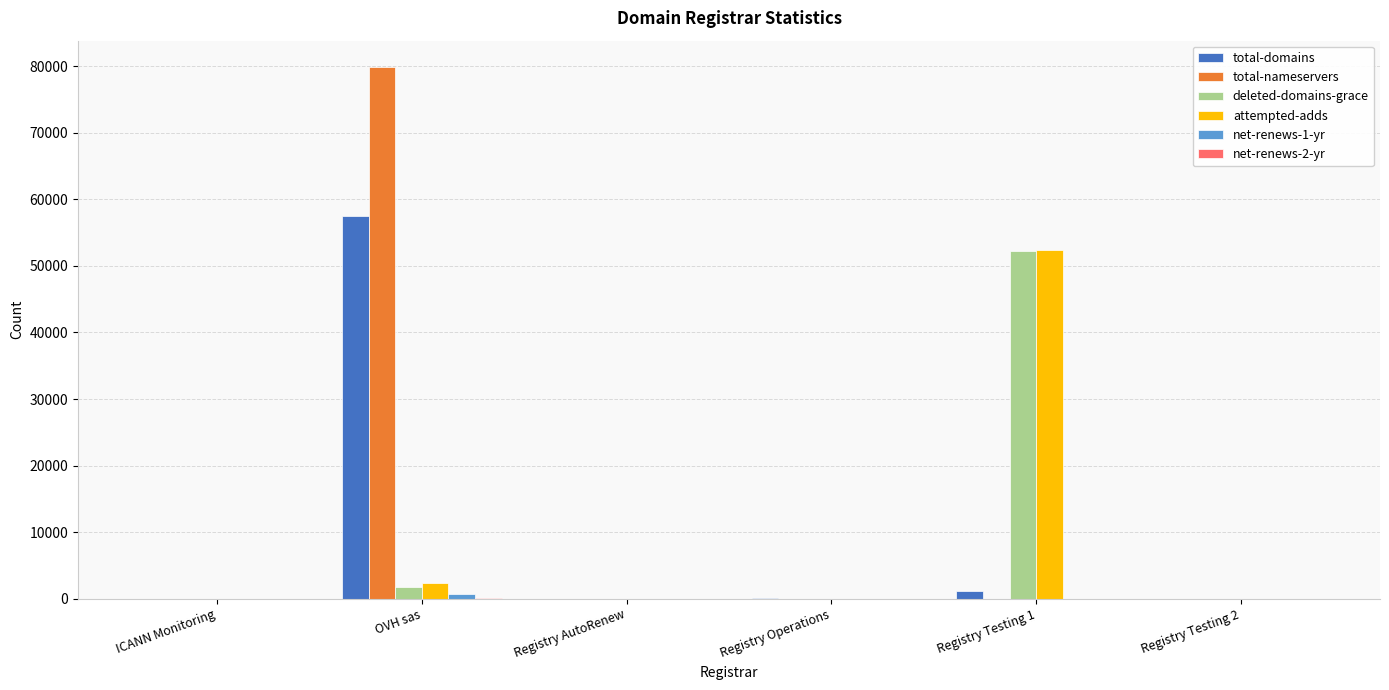

Count the number of data series in this chart.

6